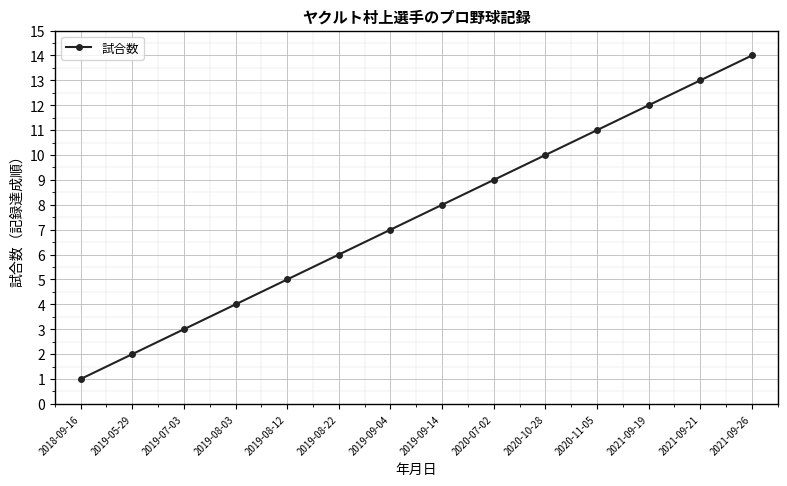

At which category does the chart reach its minimum across all series?

2018-09-16